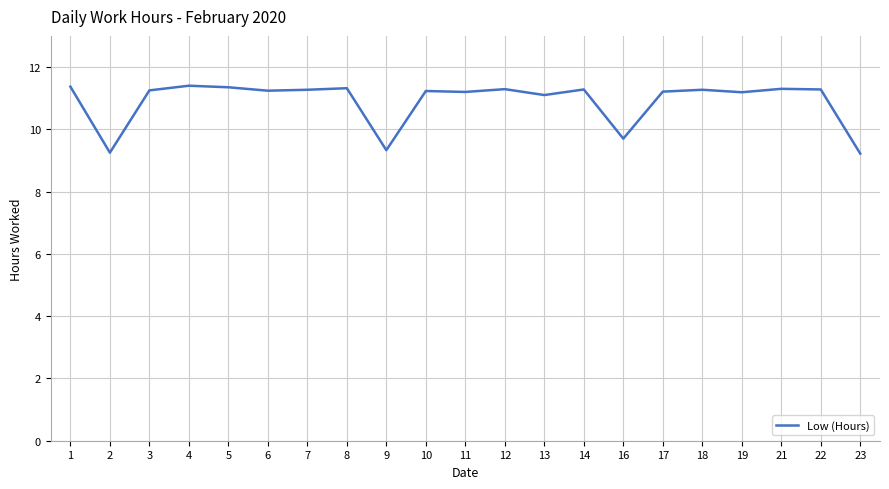

At which label does the data first exceed 11?

1